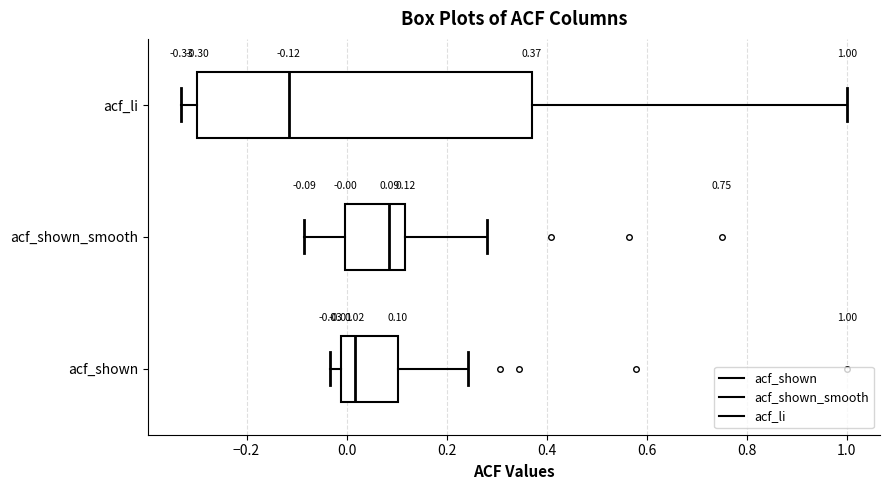

Which box has the furthest to the right median line?

acf_shown_smooth